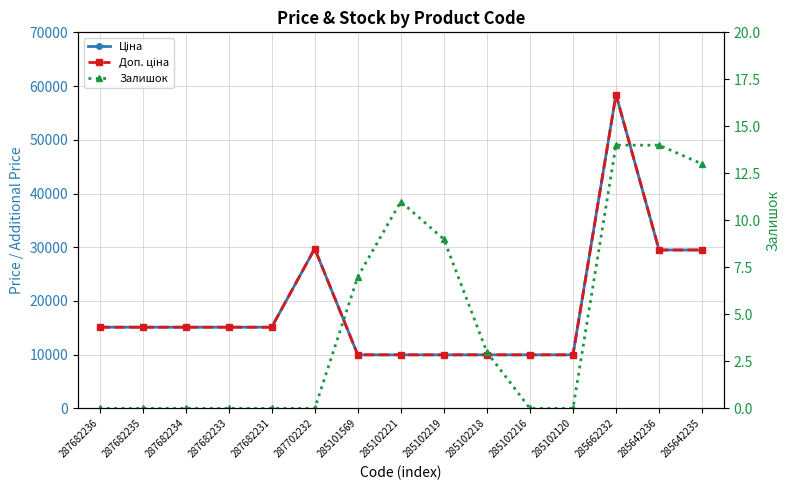

What is the label of the 5th point from the left?

287682231